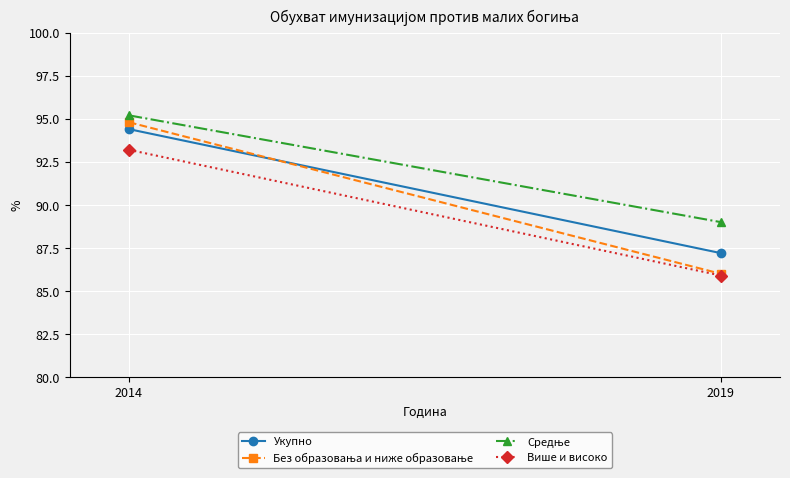

What is the total value across all series at 2014?

377.6